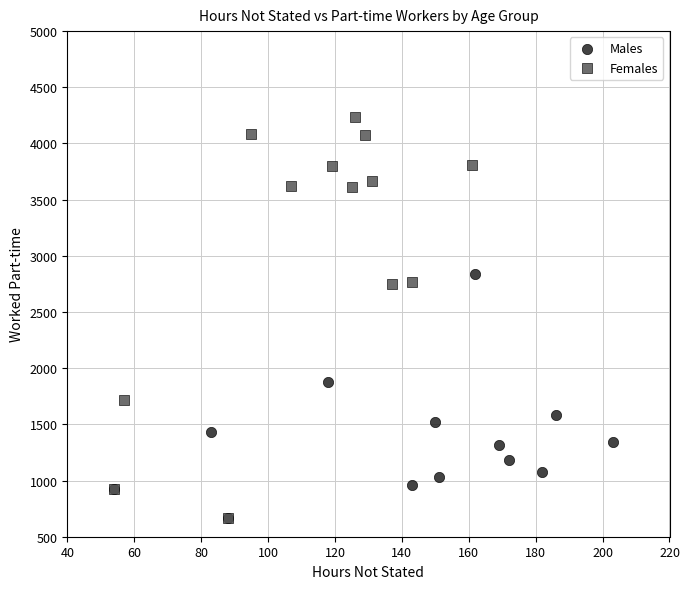

Which series has the widest spread of Y values?

Females